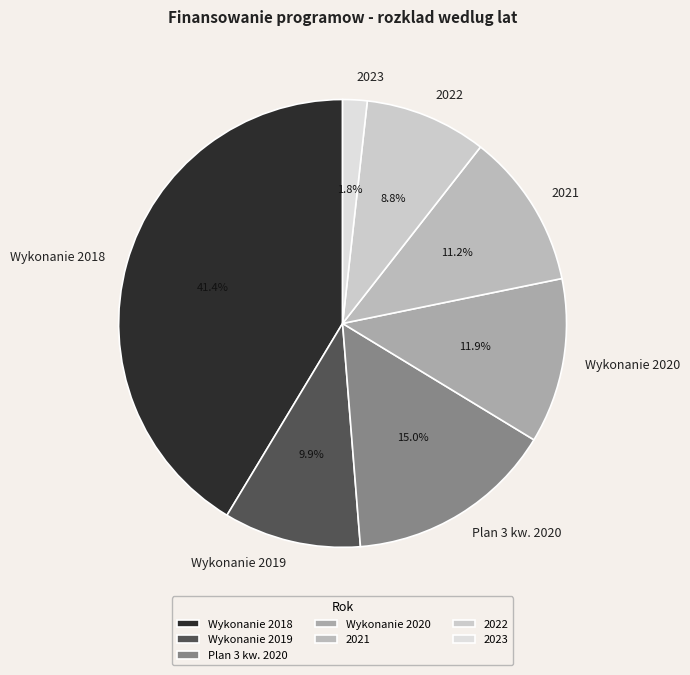

To the nearest percent, what portion does 2023 represent?

2%